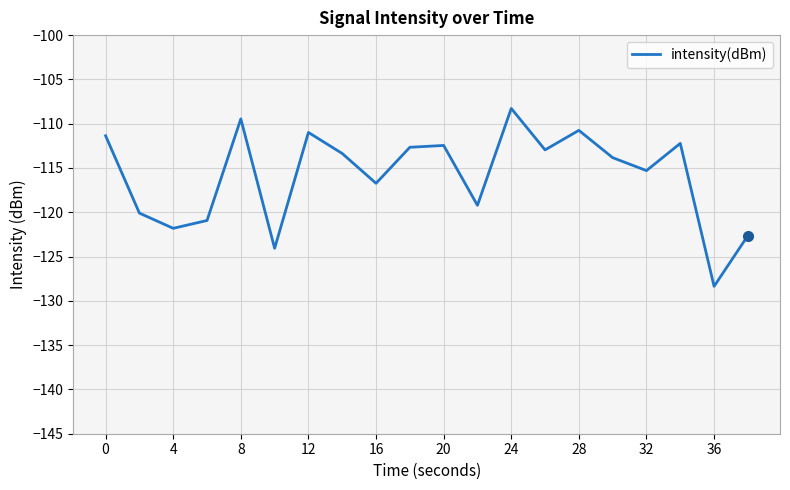

What is the difference between the maximum and minimum values?

20.1